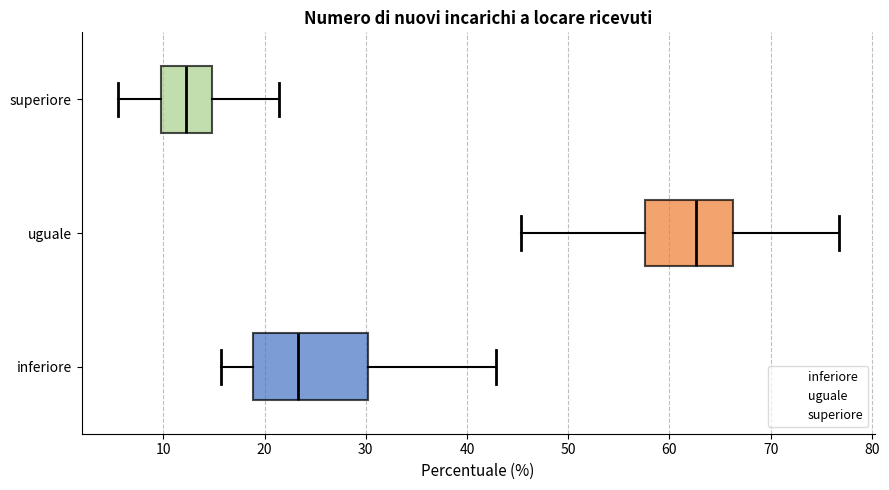

Comparing the boxes themselves (not the whiskers), which one is the widest?

inferiore